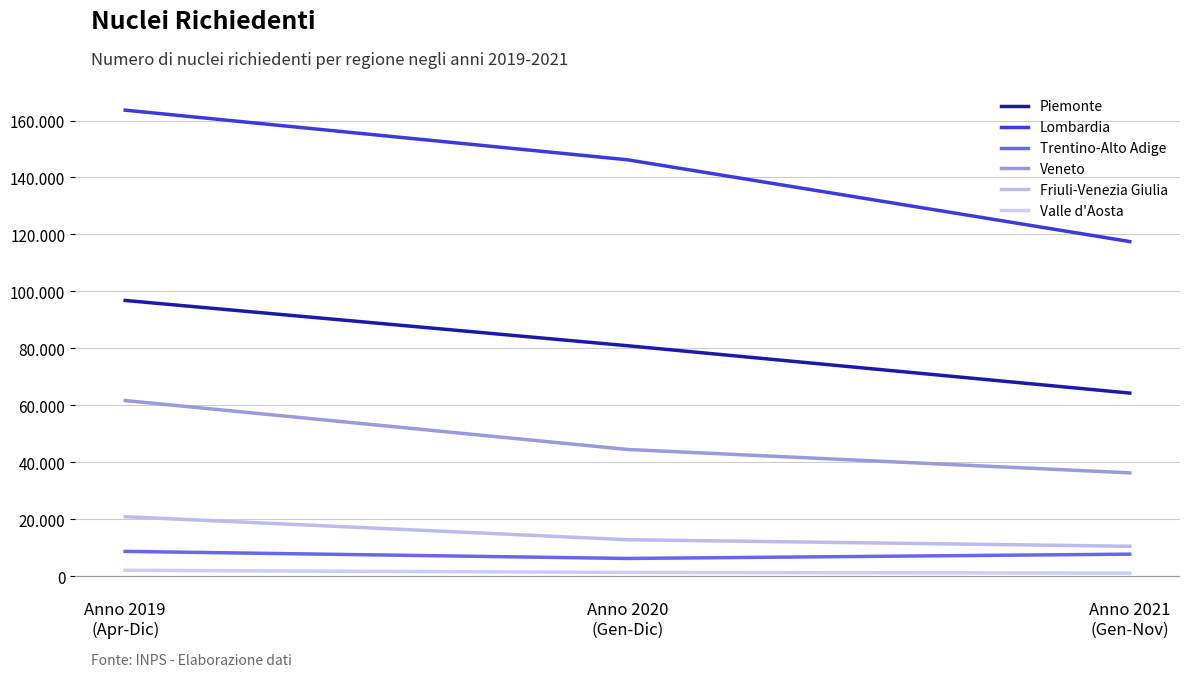

True or false: Veneto has a value of 36317 at Anno 2021
(Gen-Nov).

True